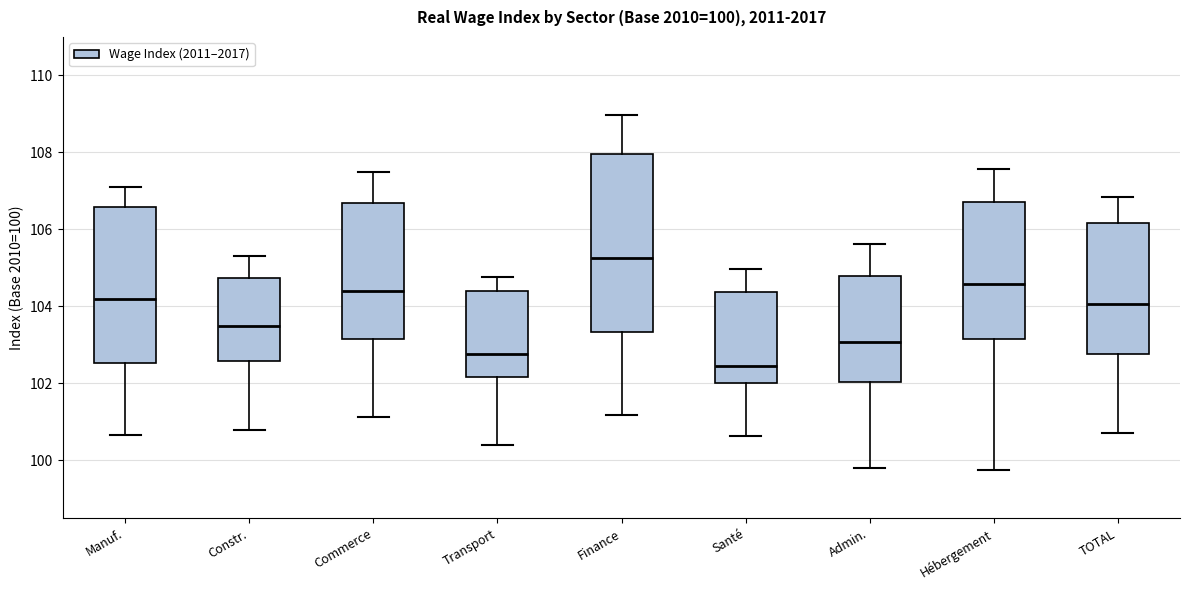

Which box has the highest median line?

Finance